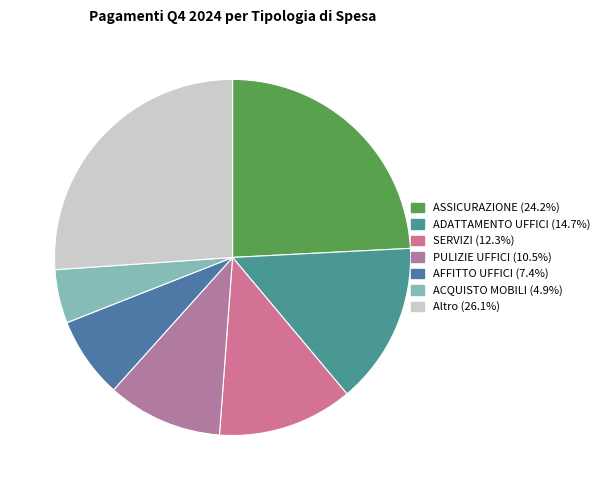

Count the number of slices in the pie.

7